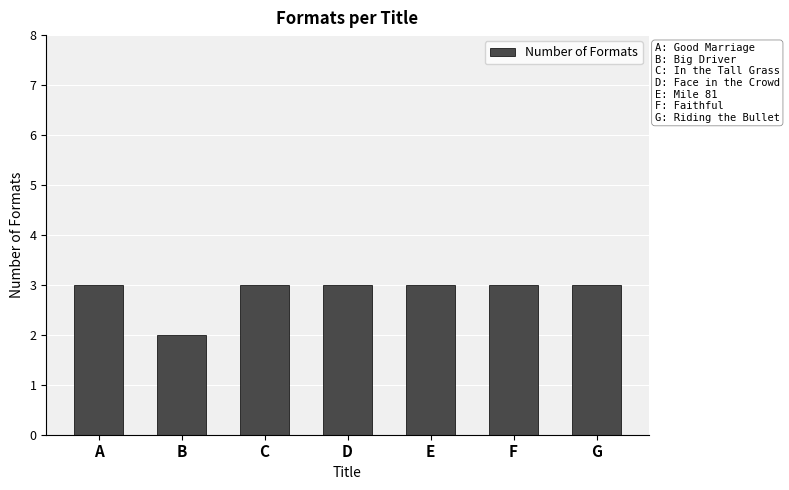

Approximately how many times larger is the value at D compared to A?

1.0